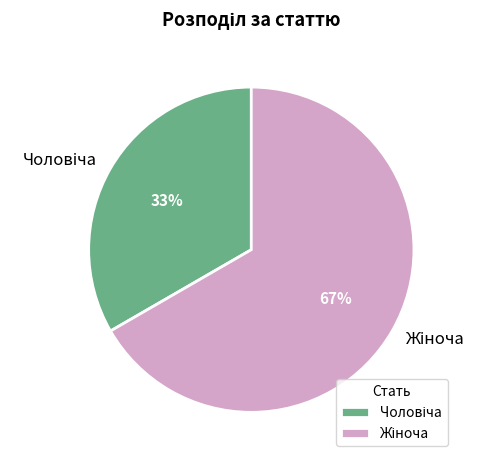

Count the number of slices in the pie.

2